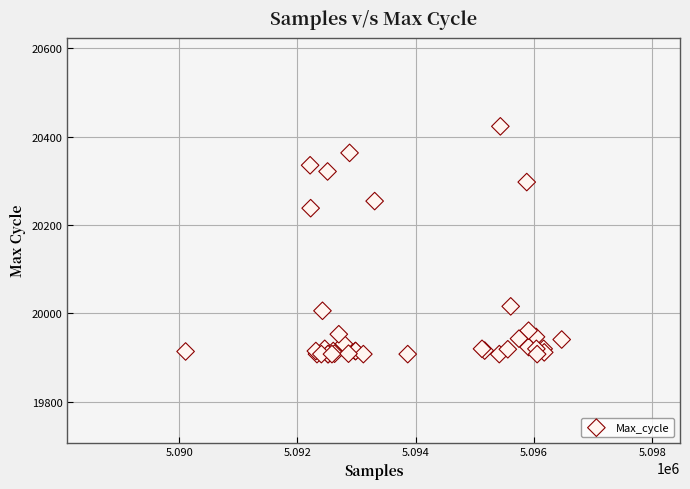

What Y value in the scatter plot is closest to 20165?

20238